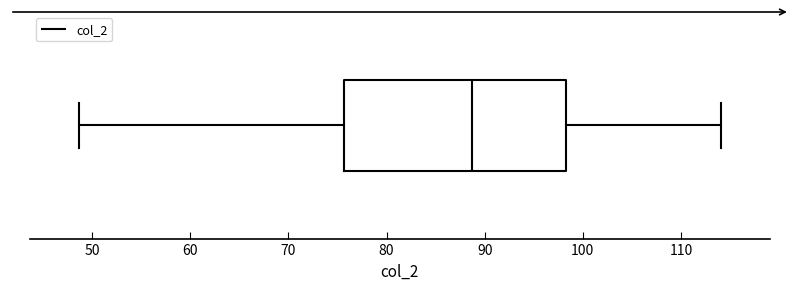

Where is the right edge of the box on the x-axis? The values are not printed on the chart, so give them approximately, as read against the axis.

98